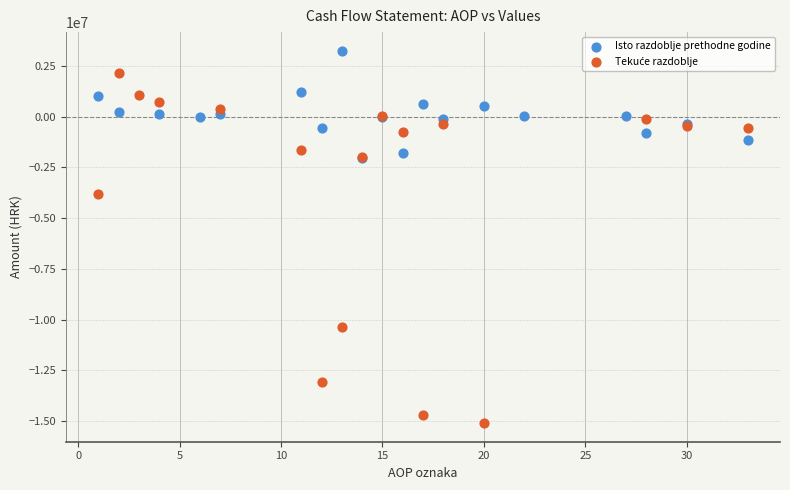

Which series contains the highest Y value?

Isto razdoblje prethodne godine